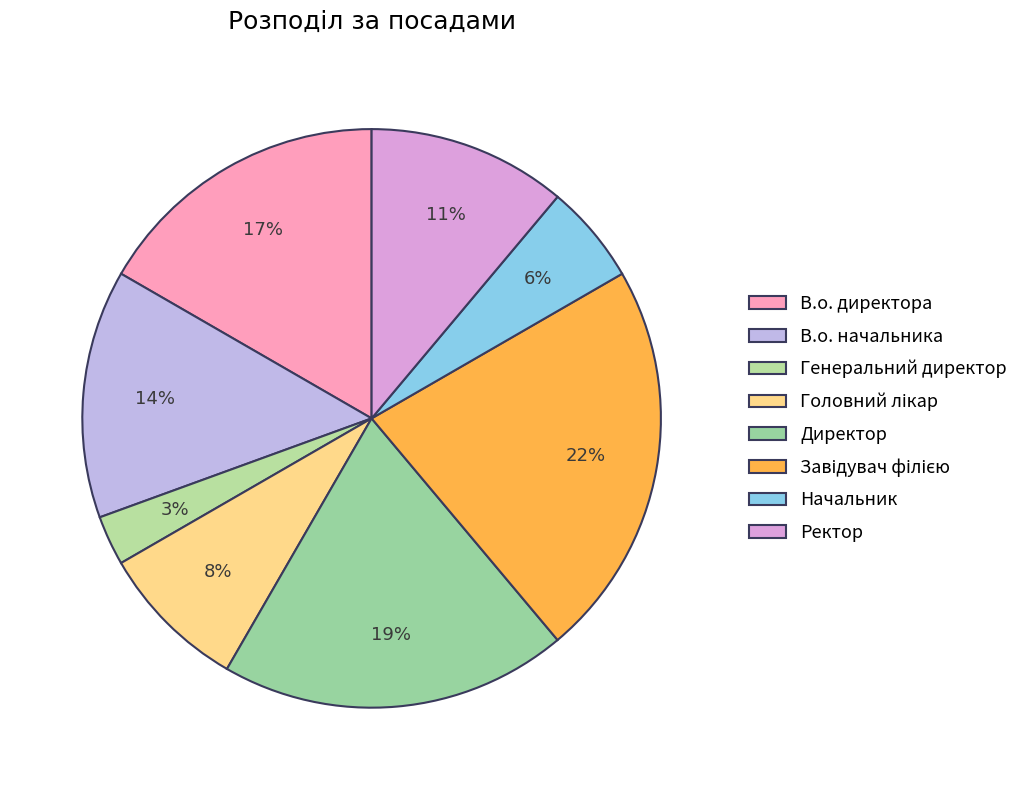

What is the smallest slice in the pie chart?

Генеральний директор